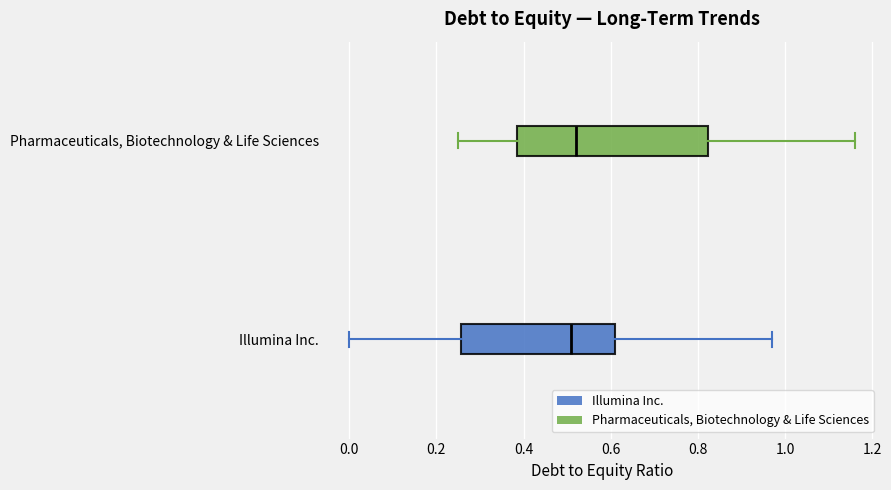

Where does the right whisker of the box for Illumina Inc. end on the x-axis? The values are not printed on the chart, so give them approximately, as read against the axis.

0.98